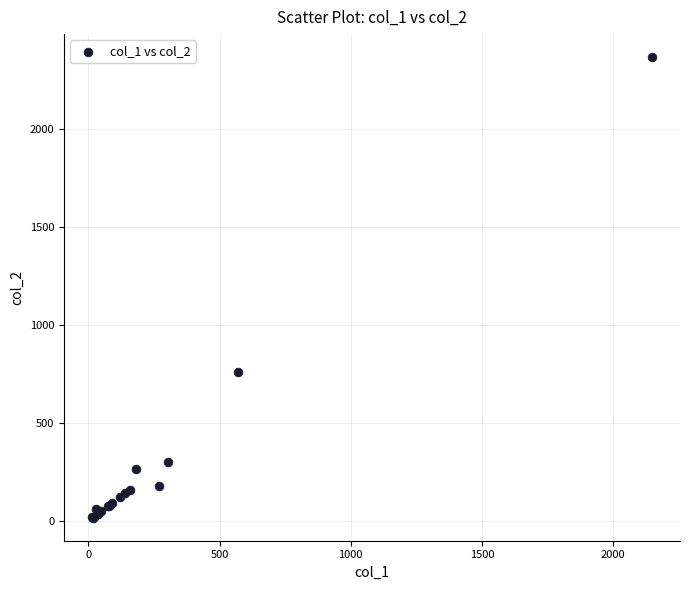

What Y value in the scatter plot is closest to 1191?

760.0